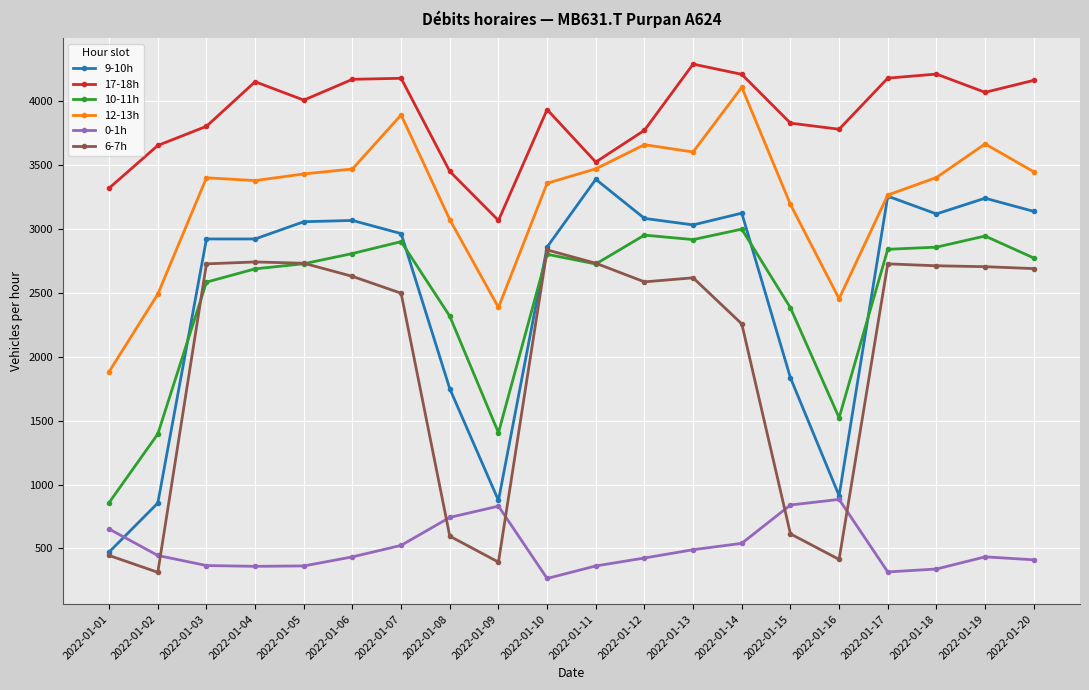

True or false: 10-11h and 0-1h cross at least once.

False